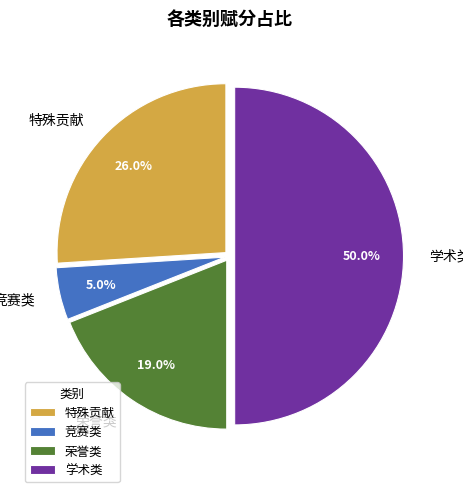

Is 特殊贡献 the majority of the pie?

No